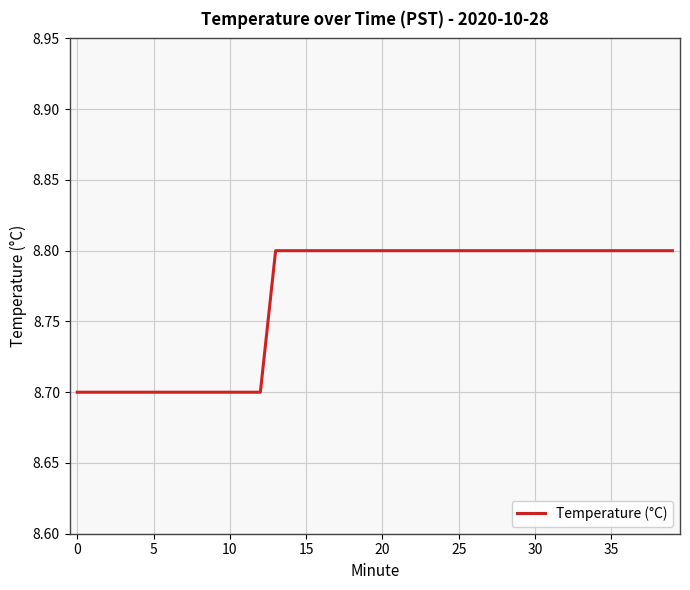

Reading left to right, what are all the values shown in this chart?

8.7	8.7	8.7	8.7	8.7	8.7	8.7	8.7	8.7	8.7	8.7	8.7	8.7	8.8	8.8	8.8	8.8	8.8	8.8	8.8	8.8	8.8	8.8	8.8	8.8	8.8	8.8	8.8	8.8	8.8	8.8	8.8	8.8	8.8	8.8	8.8	8.8	8.8	8.8	8.8